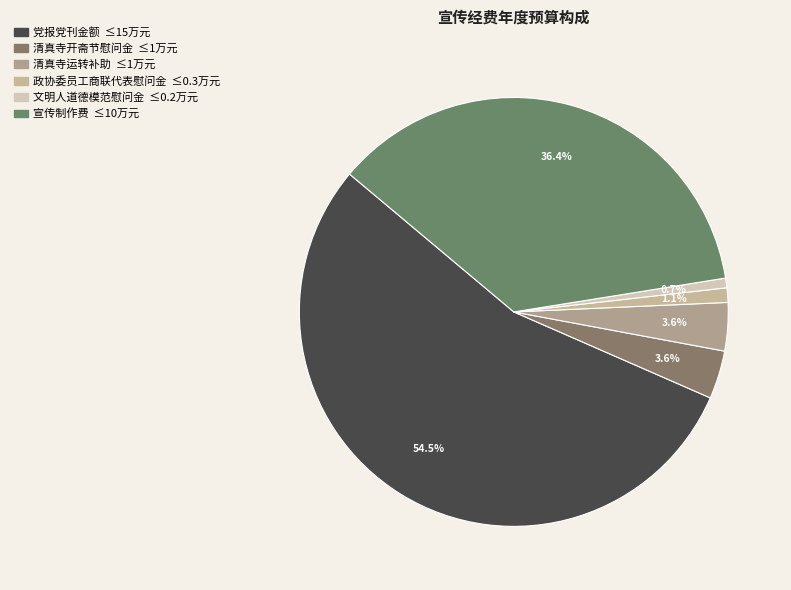

What is the total percentage of 清真寺运转补助 and 政协委员工商联代表慰问金?

4.7%